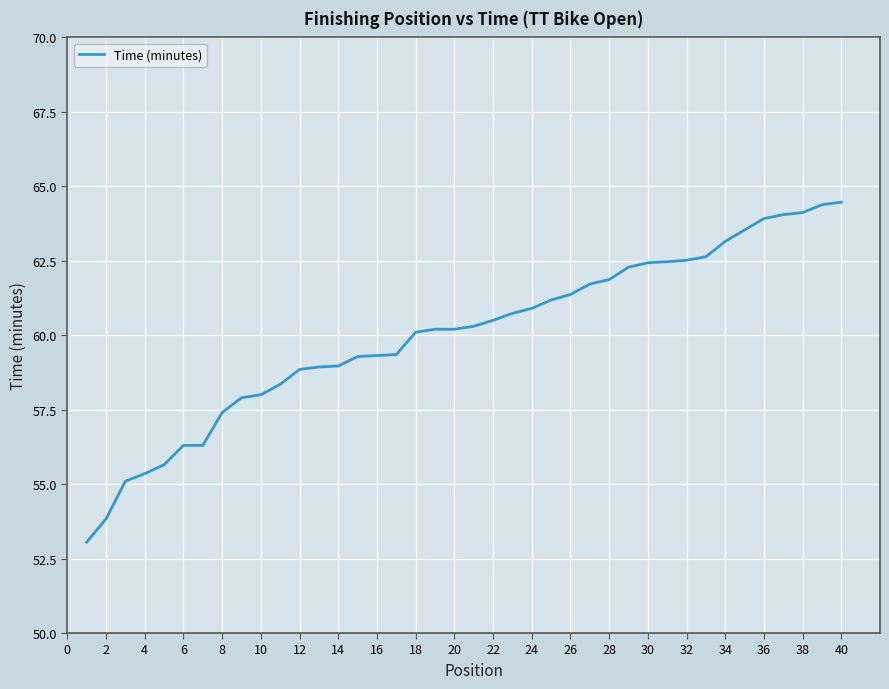

What is the maximum value shown in the chart?

64.5